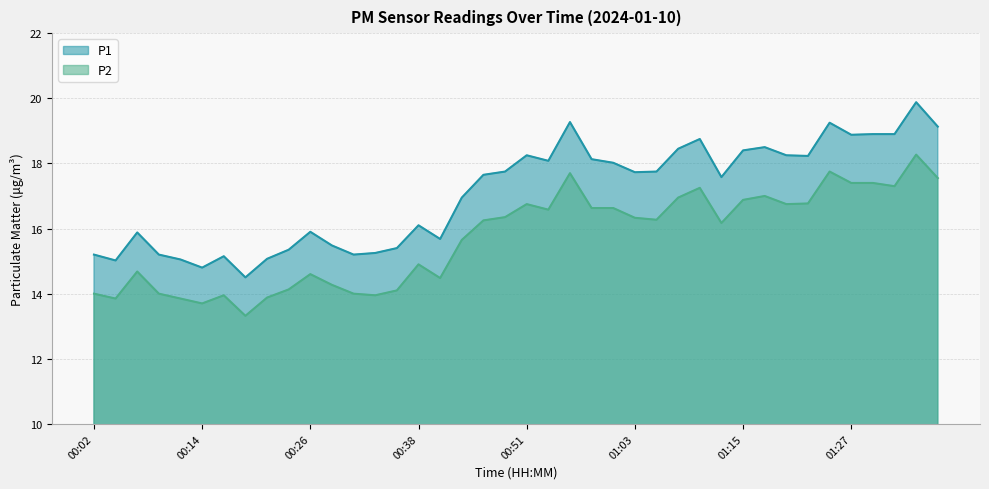

Where does the P1 series first go above 17?

00:46